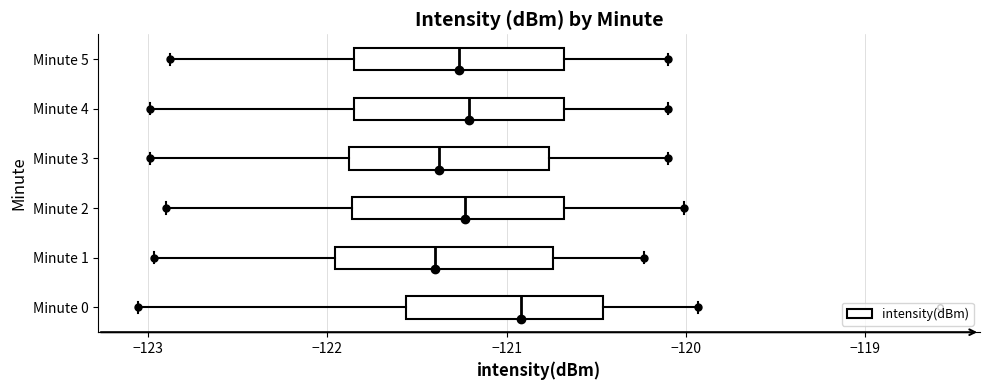

Where does the left whisker of the box for Minute 1 end on the x-axis? The values are not printed on the chart, so give them approximately, as read against the axis.

-123.0